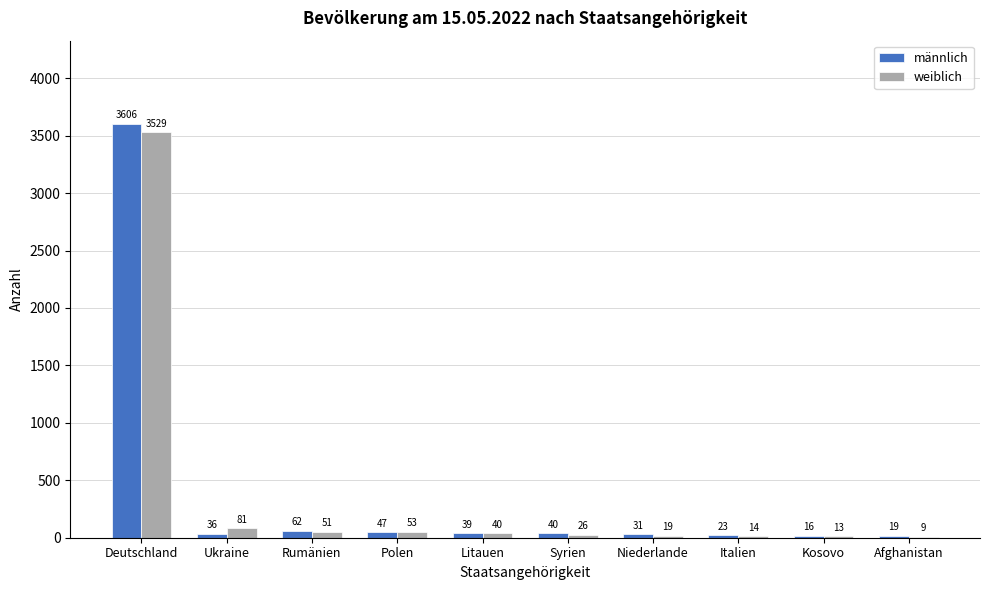

The value of männlich at Deutschland is 3606. True or false?

True